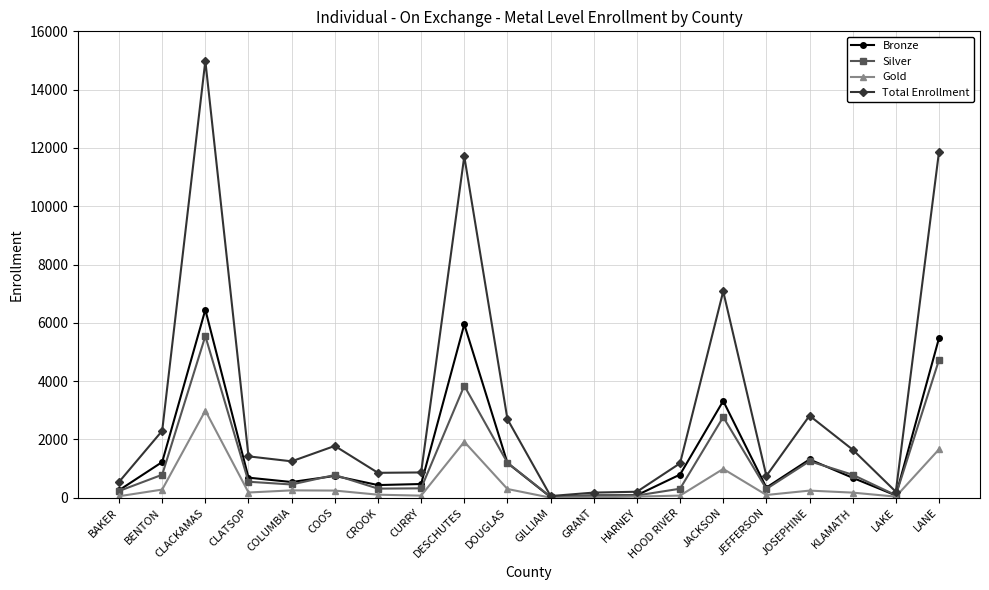

What is the spread (max minus min) of values at JACKSON?

6090